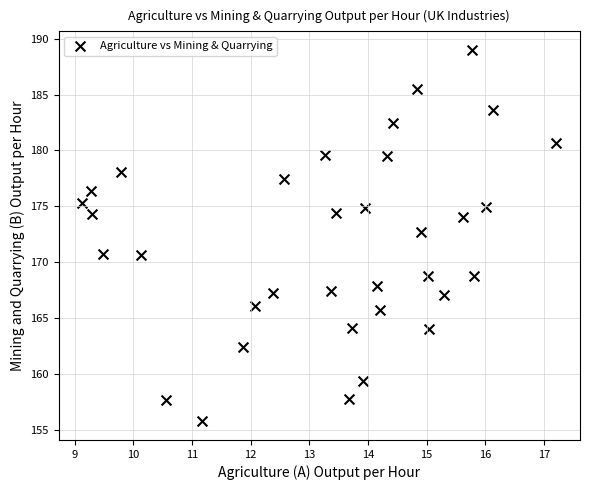

What Y value in the scatter plot is closest to 172?

172.7